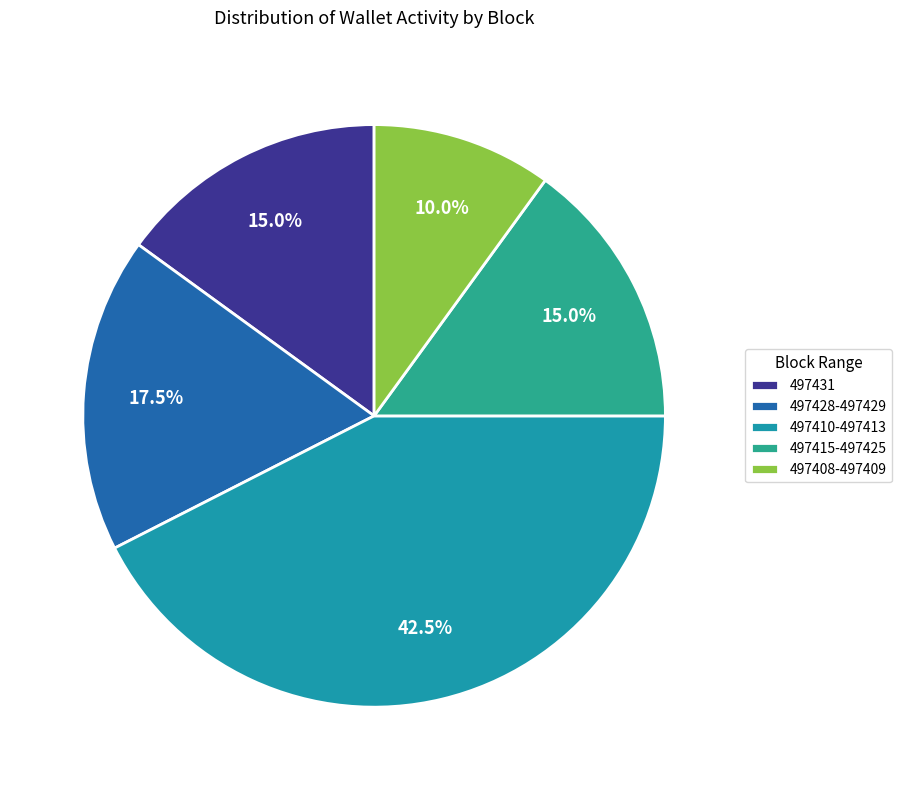

Count the number of slices in the pie.

5